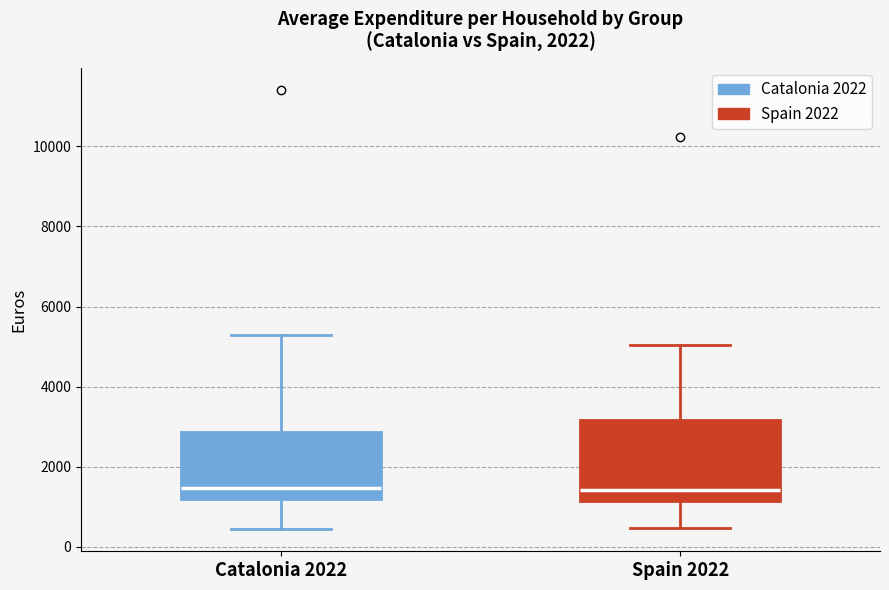

Reading left to right, transcribe this box plot: for each box, give where its median line is, the range the box spans, and where its two whiskers end, as read against the y-axis. The values are not printed on the chart, so give them approximately, as read against the axis.

Catalonia 2022: median 1400, box 1200 to 2800, whiskers 400 to 5400
Spain 2022: median 1400, box 1200 to 3200, whiskers 400 to 5000